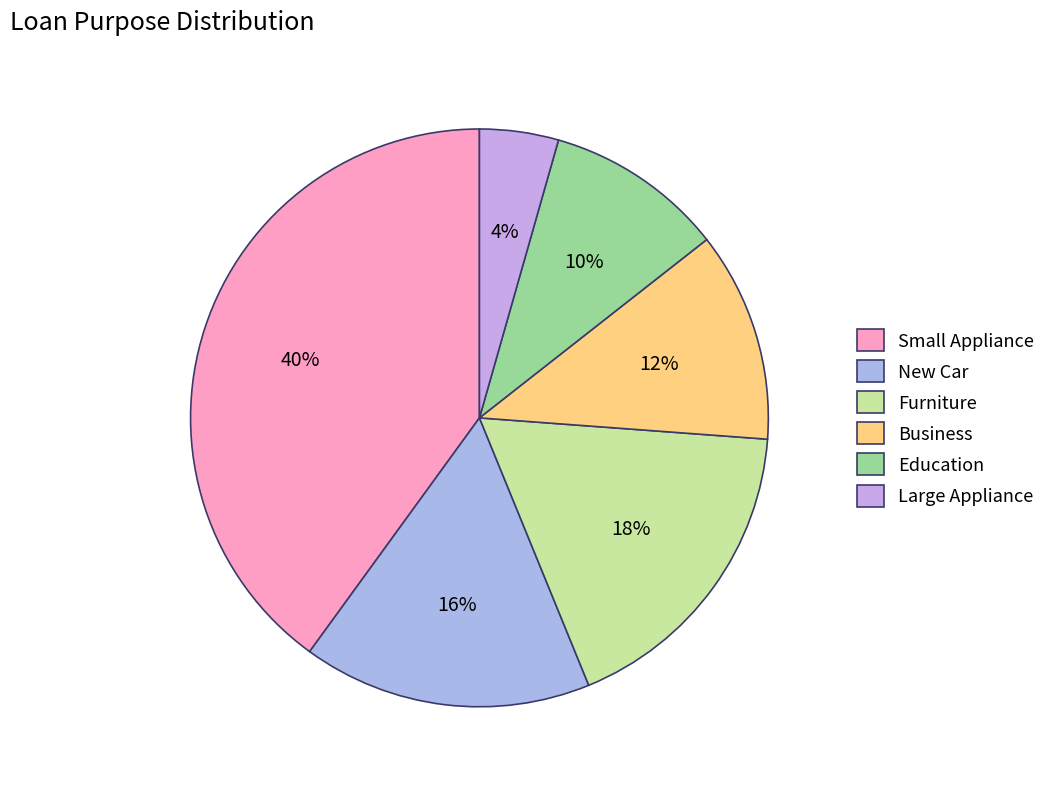

Which slice is the smallest?

Large Appliance